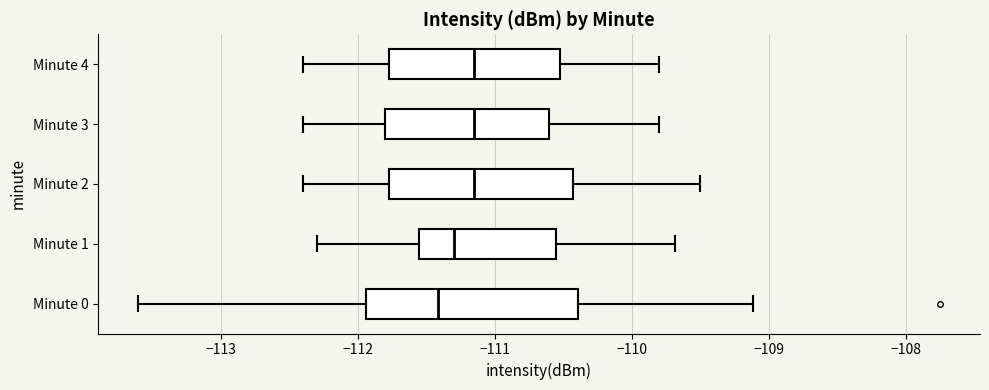

Reading bottom to top, read every box against the x-axis: the position of its median line, the range the box covers, and the ends of its whiskers. The values are not printed on the chart, so give them approximately, as read against the axis.

Minute 0: median -111.4, box -111.9 to -110.4, whiskers -113.6 to -109.1
Minute 1: median -111.3, box -111.6 to -110.5, whiskers -112.3 to -109.7
Minute 2: median -111.1, box -111.8 to -110.4, whiskers -112.4 to -109.5
Minute 3: median -111.1, box -111.8 to -110.6, whiskers -112.4 to -109.8
Minute 4: median -111.1, box -111.8 to -110.5, whiskers -112.4 to -109.8